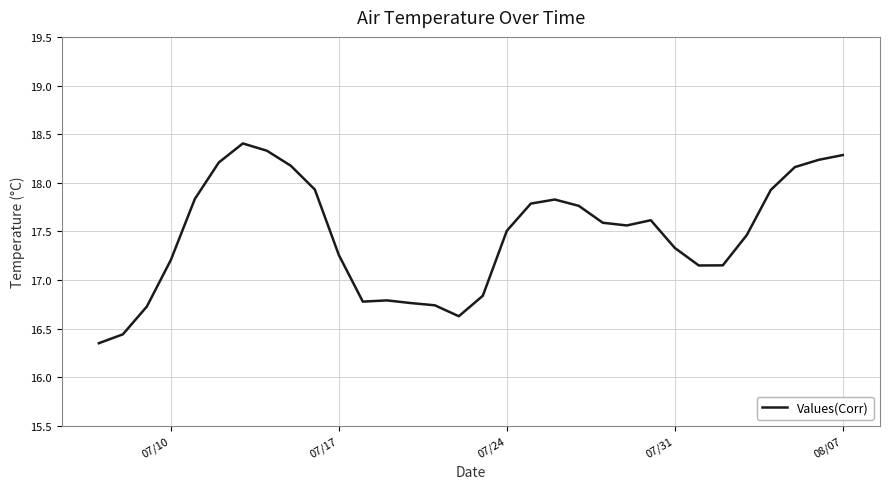

What is the difference between the maximum and minimum values?

2.1